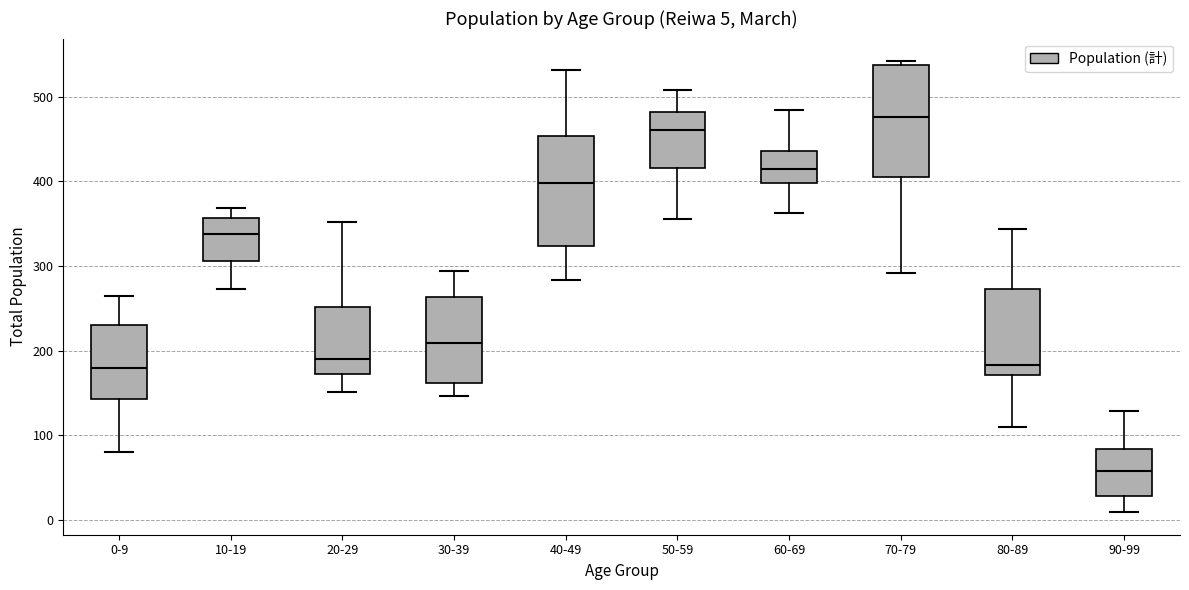

Which box's median line is the highest?

70-79